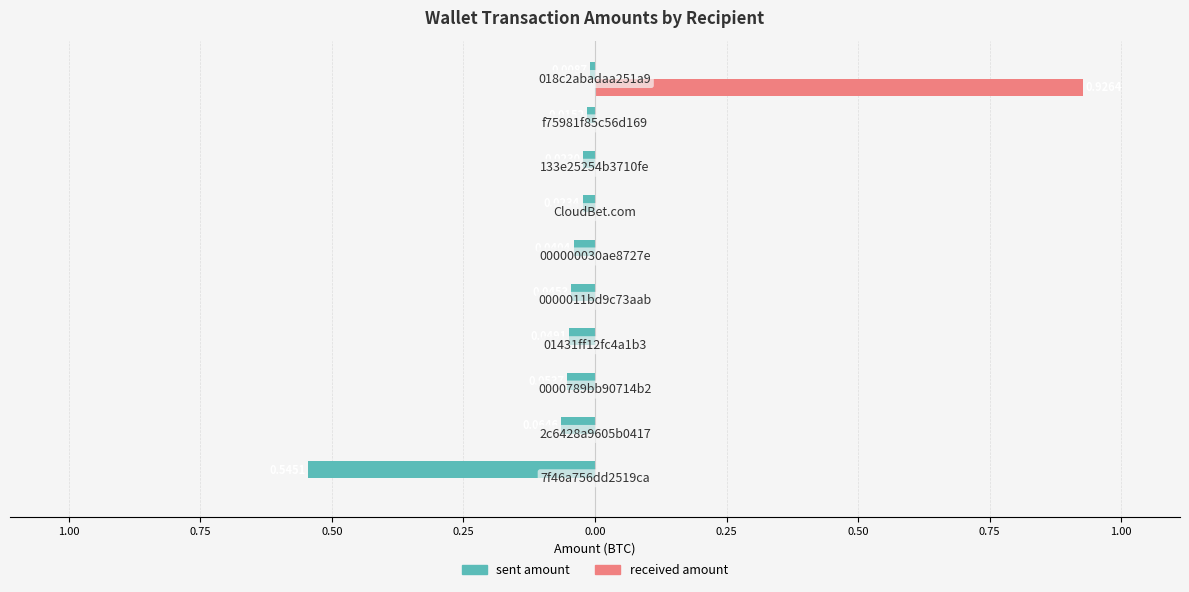

What are all the series names shown in the legend?

sent amount, received amount